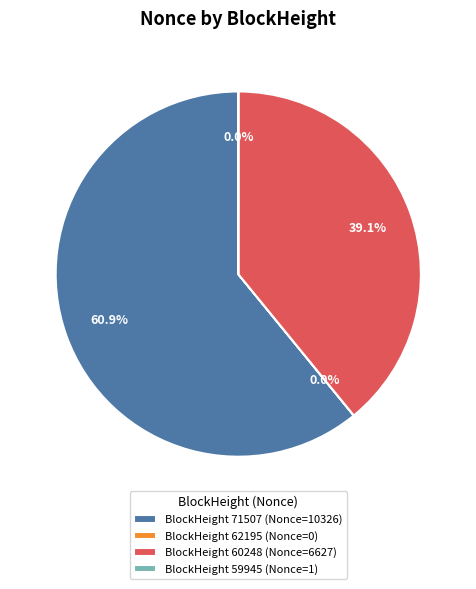

Do BlockHeight 71507 (Nonce=10326) and BlockHeight 60248 (Nonce=6627) together represent more than half of the pie?

Yes